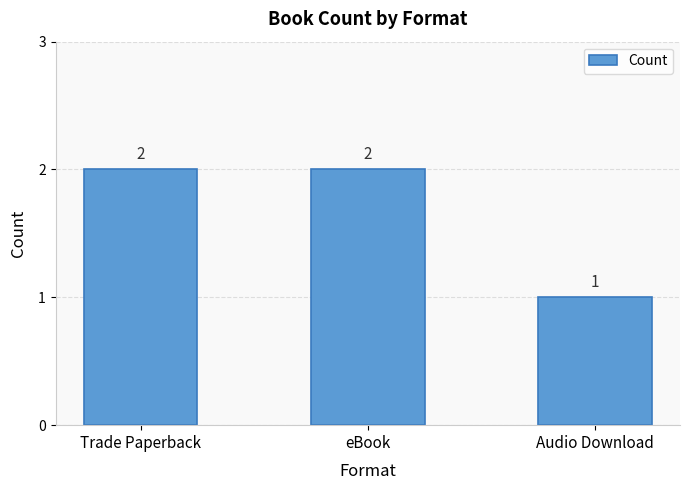

Count the values in the range 1 to 2.

3